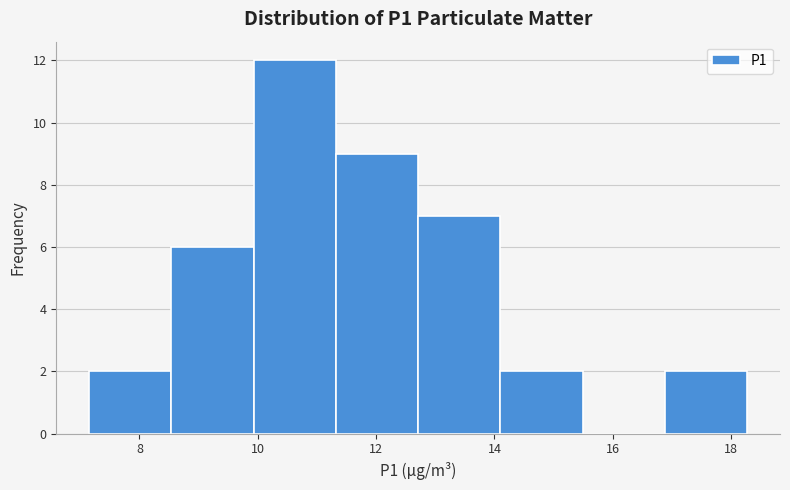

Reading left to right, list every bar in this chart as the range it spans on the x-axis followed by its height. Neither the bar edges nor the heights are printed on the chart, so give them approximately, as read against the axes.

7.2 to 8.6: 2
8.6 to 10.0: 6
10.0 to 11.4: 12
11.4 to 12.8: 9
12.8 to 14.2: 7
14.2 to 15.4: 2
15.4 to 16.8: 0
16.8 to 18.2: 2